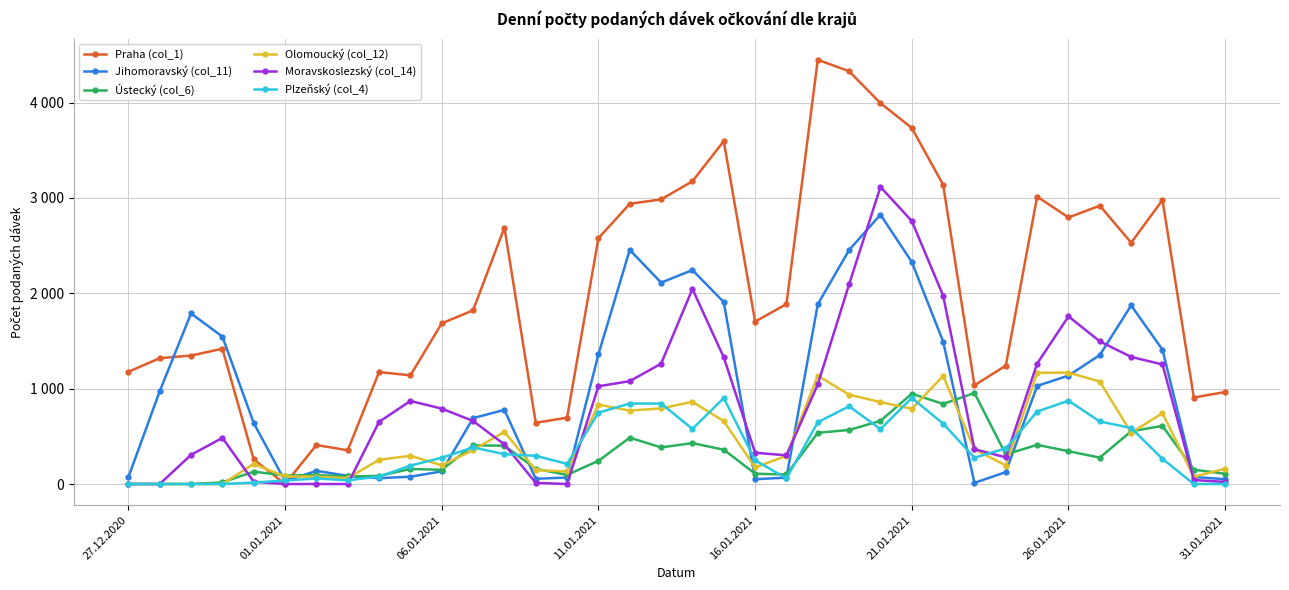

Reading left to right, list all the values displayed in this chart.

Praha (col_1): 1177	1320	1347	1419	258	0	409	354	1174	1140	1685	1822	2690	642	696	2578	2939	2985	3175	3597	1704	1887	4449	4329	3995	3734	3139	1035	1242	3014	2796	2919	2531	2978	907	965
Jihomoravský (col_11): 72	973	1789	1546	639	30	138	86	61	77	132	691	778	55	68	1360	2456	2112	2244	1908	50	67	1886	2454	2825	2329	1494	12	125	1029	1137	1353	1873	1409	74	50
Ústecký (col_6): 0	0	0	17	130	89	94	79	85	158	149	405	402	159	96	243	486	384	429	360	108	100	537	567	662	947	840	955	310	411	344	277	553	610	151	107
Olomoucký (col_12): 0	0	0	0	211	79	78	61	254	296	196	356	548	145	132	833	770	793	862	660	174	296	1136	937	859	789	1133	364	194	1167	1168	1075	538	743	76	161
Moravskoslezský (col_14): 1	0	306	484	24	0	0	0	652	871	791	661	415	12	0	1025	1079	1262	2046	1328	328	301	1045	2095	3116	2758	1976	365	280	1263	1758	1496	1333	1254	42	22
Plzeňský (col_4): 0	0	0	0	15	37	58	39	78	193	276	384	313	296	211	749	844	844	578	902	249	59	648	815	576	903	634	276	374	760	874	656	588	264	0	0